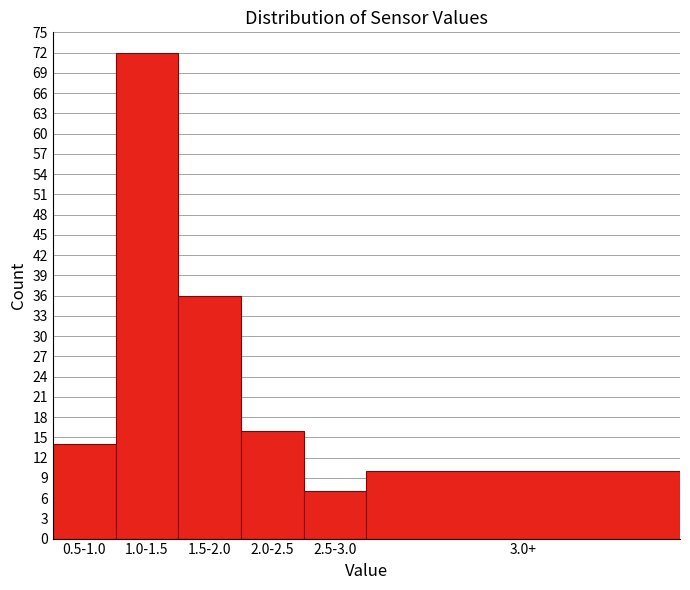

Reading right to left, transcribe all the data shown in this chart.

10	7	16	36	72	14